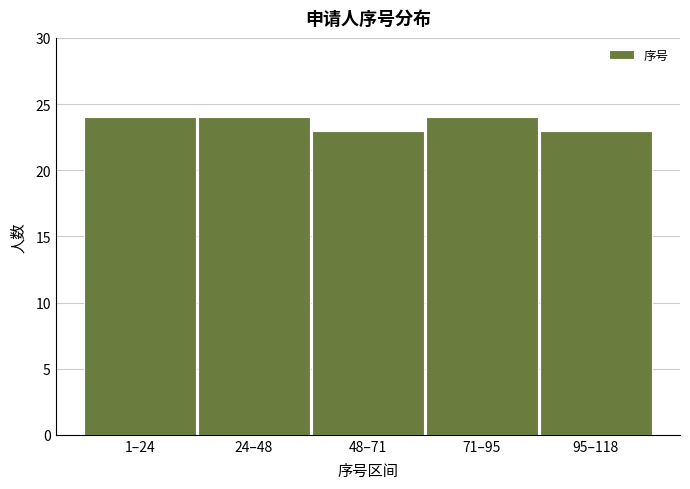

Reading left to right, extract all data points from this chart.

24	24	23	24	23